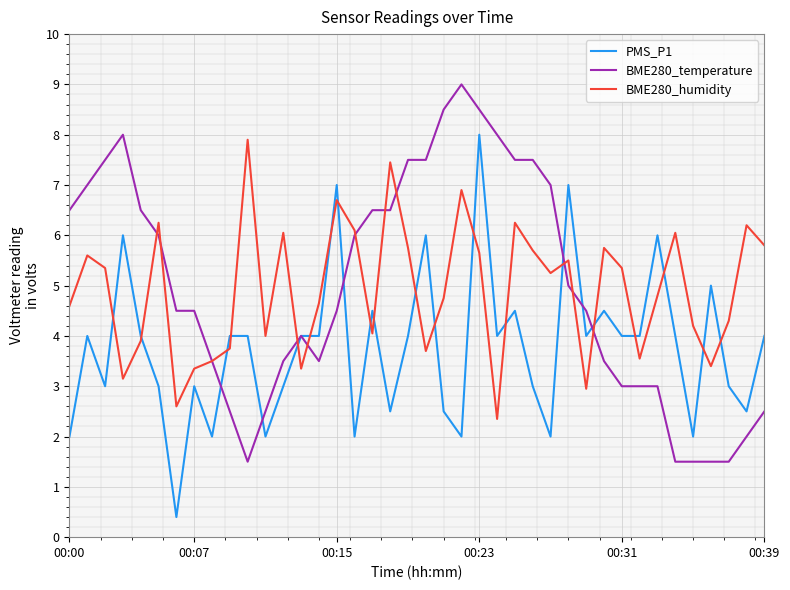

True or false: BME280_humidity has more than 0 points higher than both neighbors.

True